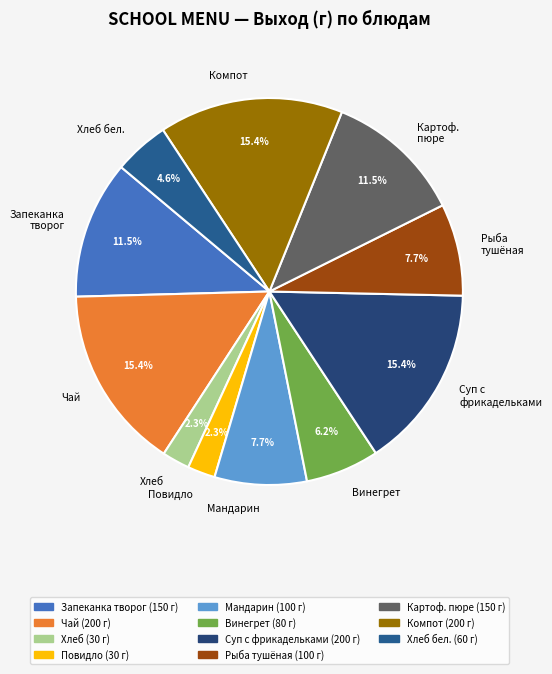

Combined, do Винегрет and Картоф. пюре account for over 50%?

No